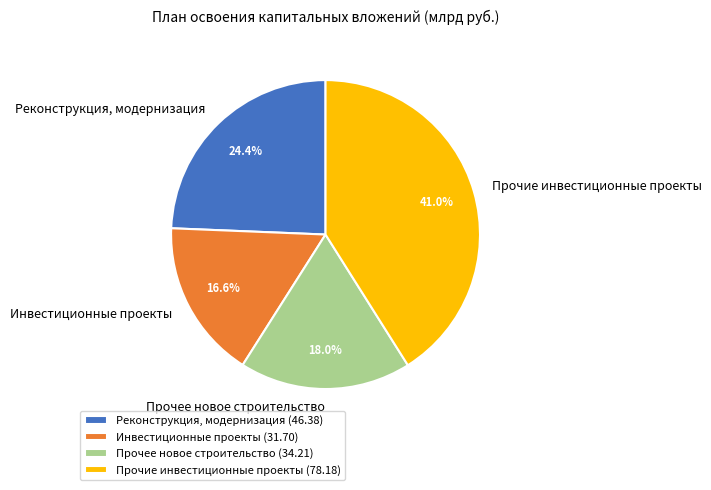

Does Инвестиционные проекты represent more than half of the total?

No